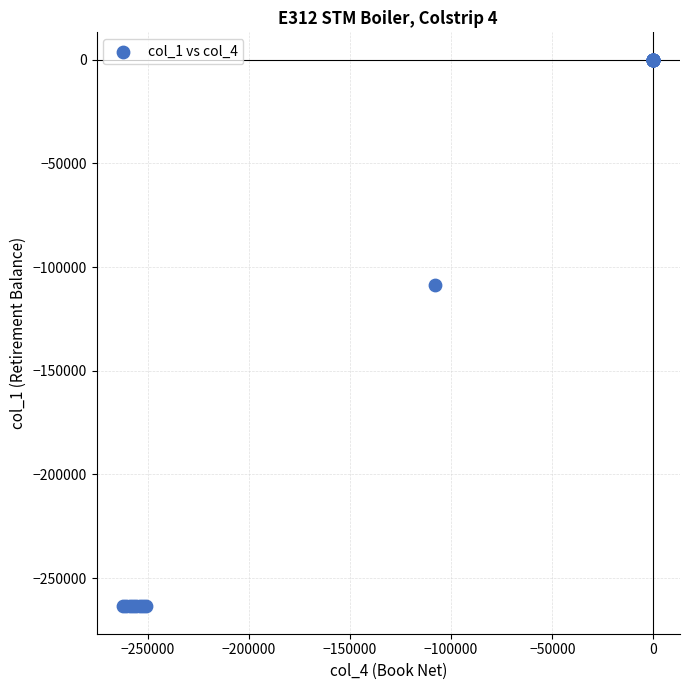

What Y value in the scatter plot is closest to -131806?

-108540.2